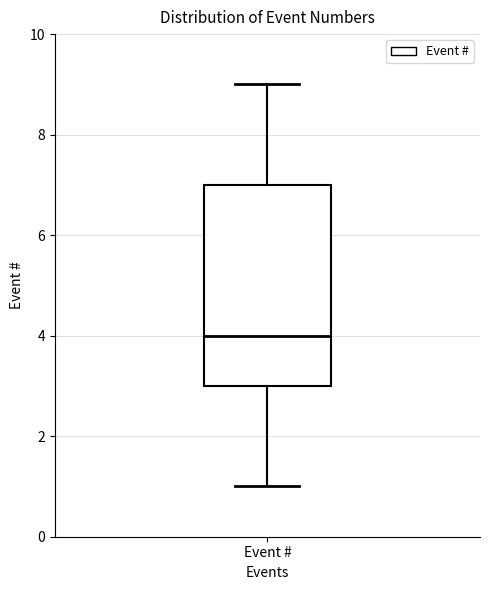

Read this box plot against the y-axis: the position of the median line, the range covered by the box, and the ends of both whiskers. The values are not printed on the chart, so give them approximately, as read against the axis.

median 4, box 3 to 7, whiskers 1 to 9